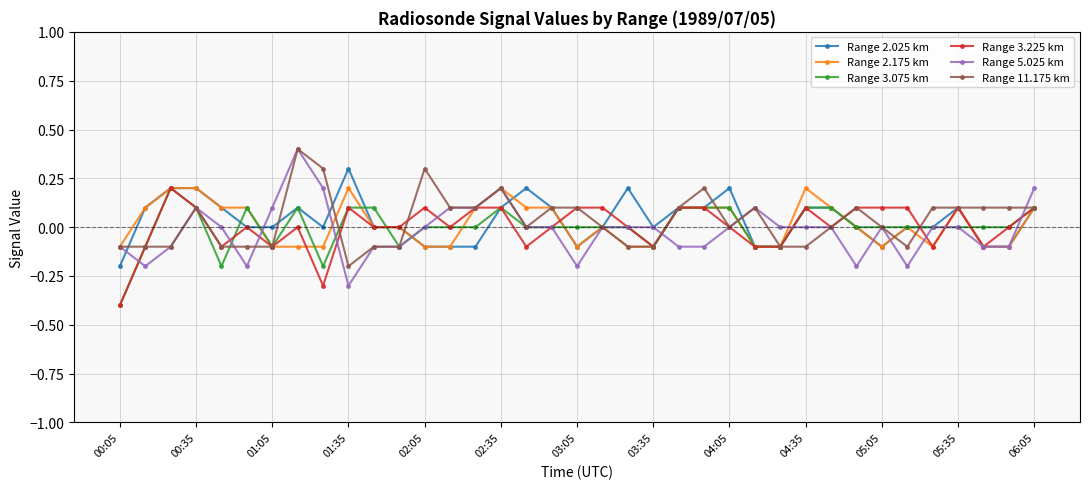

What is the difference between the maximum and minimum values in the Range 3.075 km series?

0.6